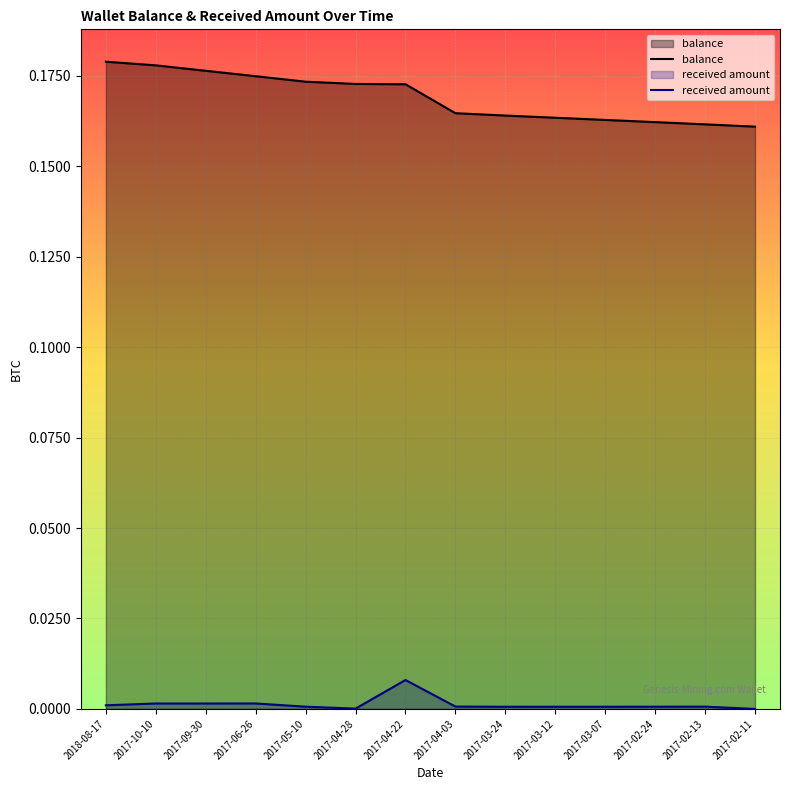

Where is received amount nearest to the value 0?

2017-02-11